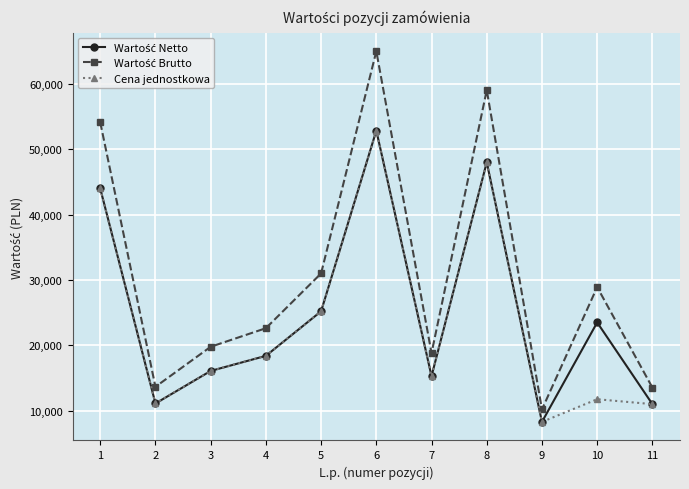

In Cena jednostkowa, how many points are lower than both neighbors (excluding endpoints)?

3